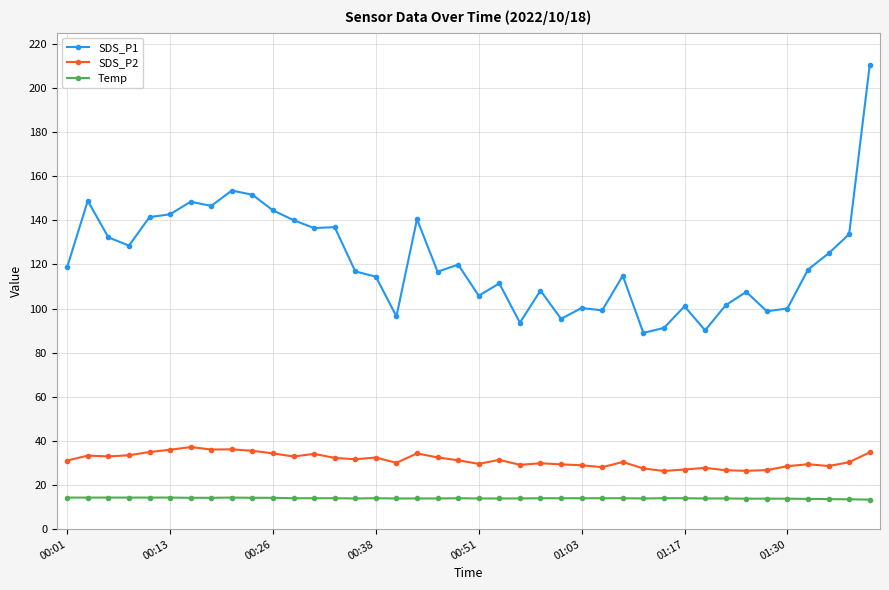

Which series has the largest total across all categories?

SDS_P1